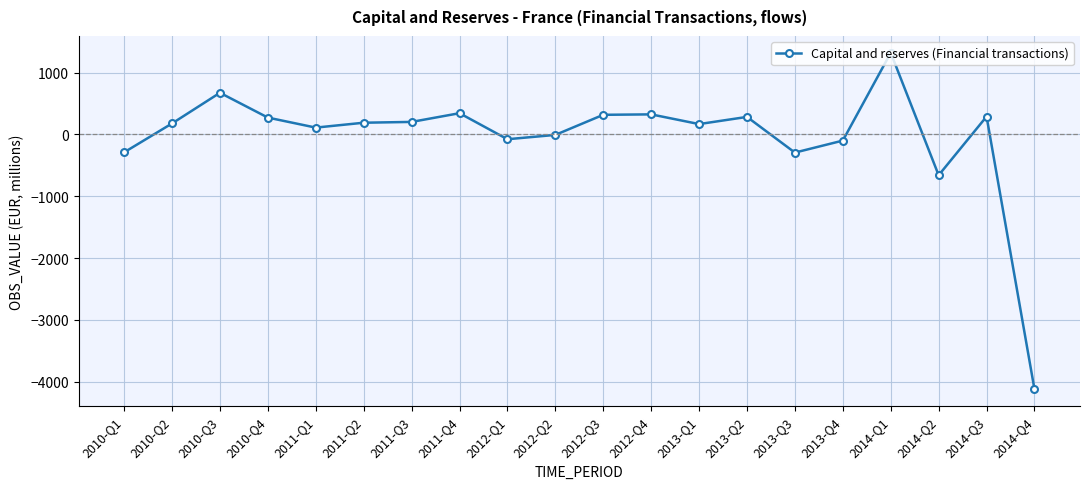

Where is the first local maximum?

2010-Q3